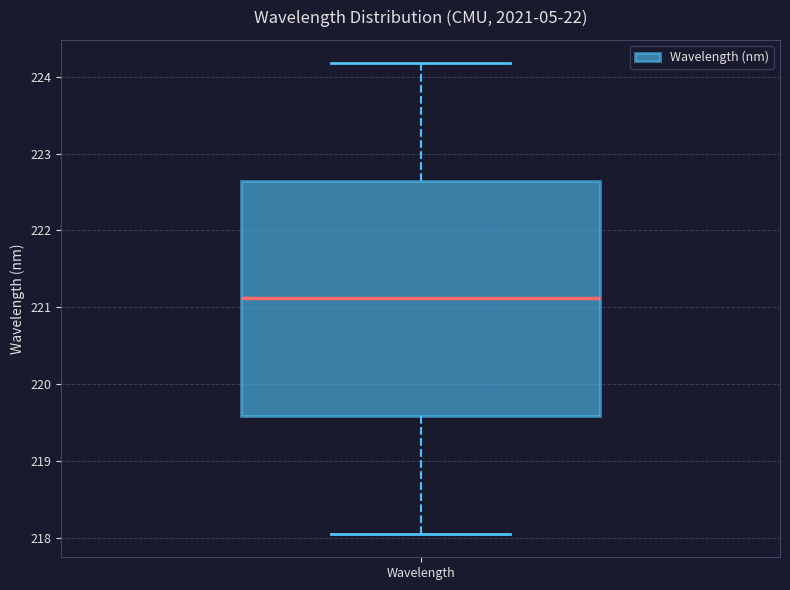

Transcribe this box plot: give where the median line is, the range the box spans, and where the two whiskers end, as read against the y-axis. The values are not printed on the chart, so give them approximately, as read against the axis.

median 221.1, box 219.6 to 222.6, whiskers 218.1 to 224.2